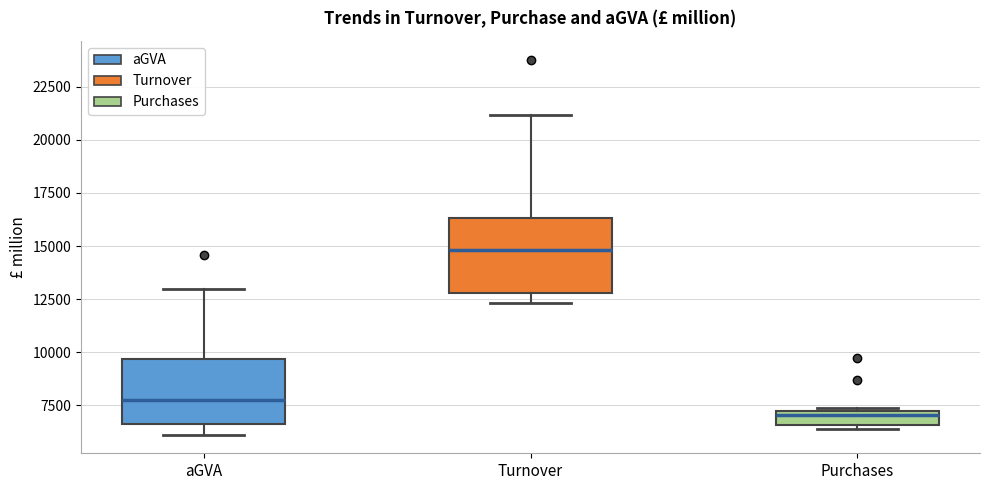

Where does the upper whisker of the box for aGVA end on the y-axis? The values are not printed on the chart, so give them approximately, as read against the axis.

13000